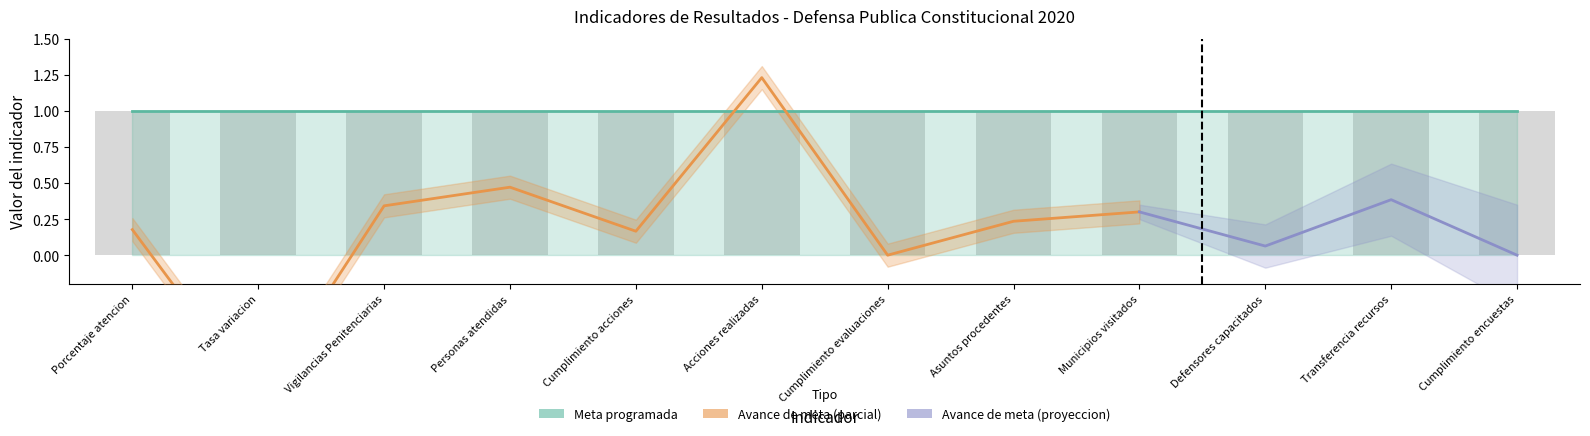

How many distinct data groups are displayed?

3